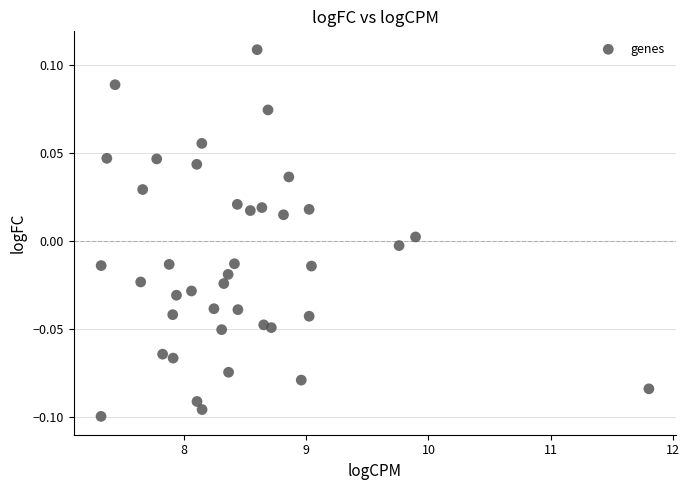

What is the range of X values (max minus min)?

4.5